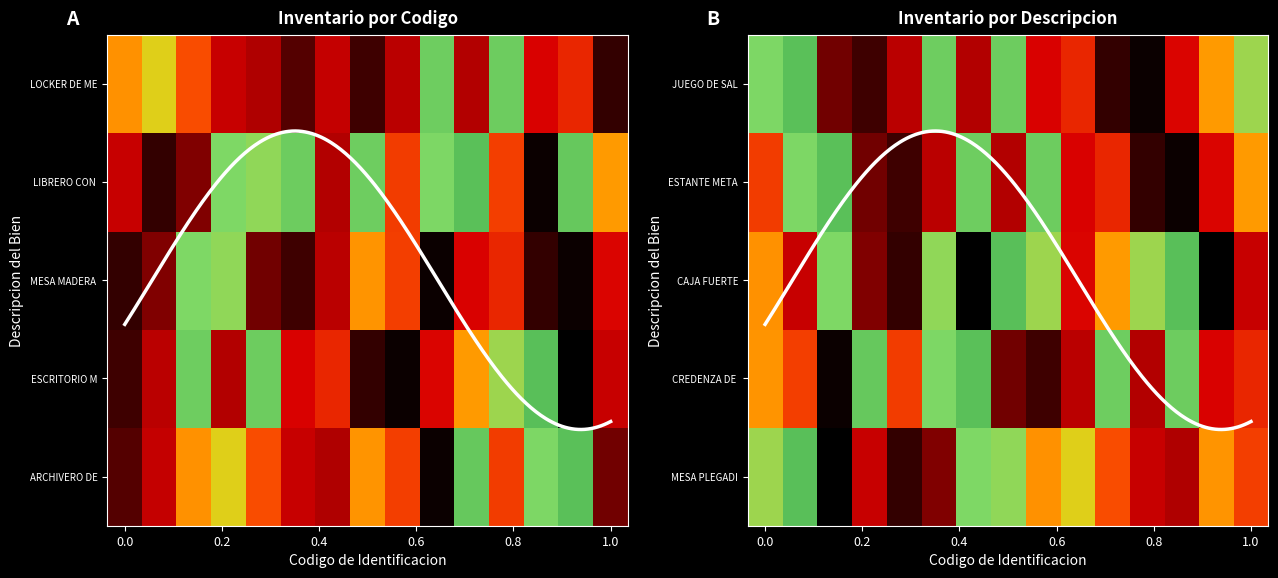

Count the number of data series in this chart.

10